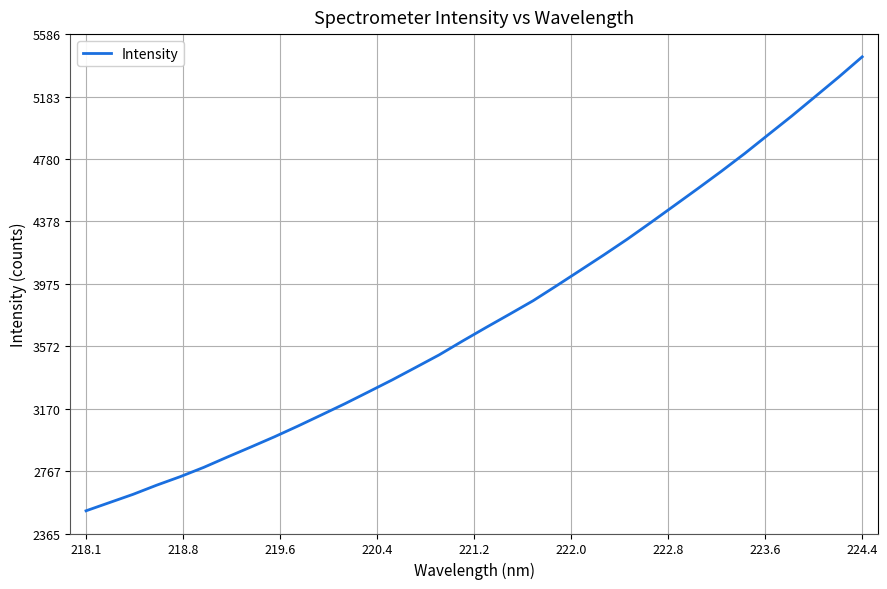

What is the sum of all values?

127922.7